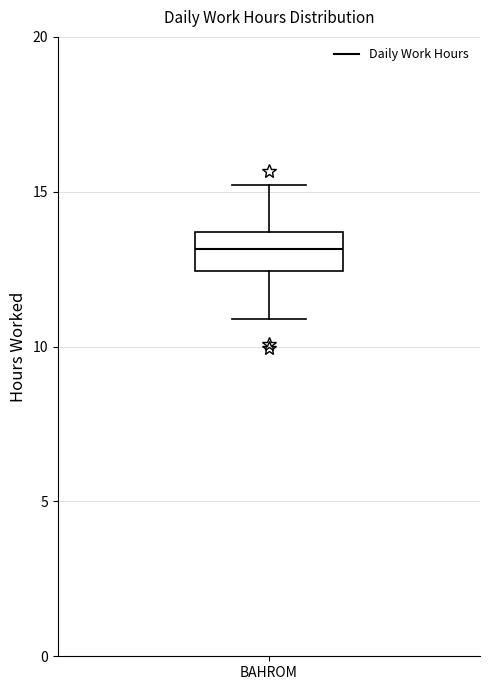

Where does the upper whisker of the box for BAHROM end on the y-axis? The values are not printed on the chart, so give them approximately, as read against the axis.

15.0